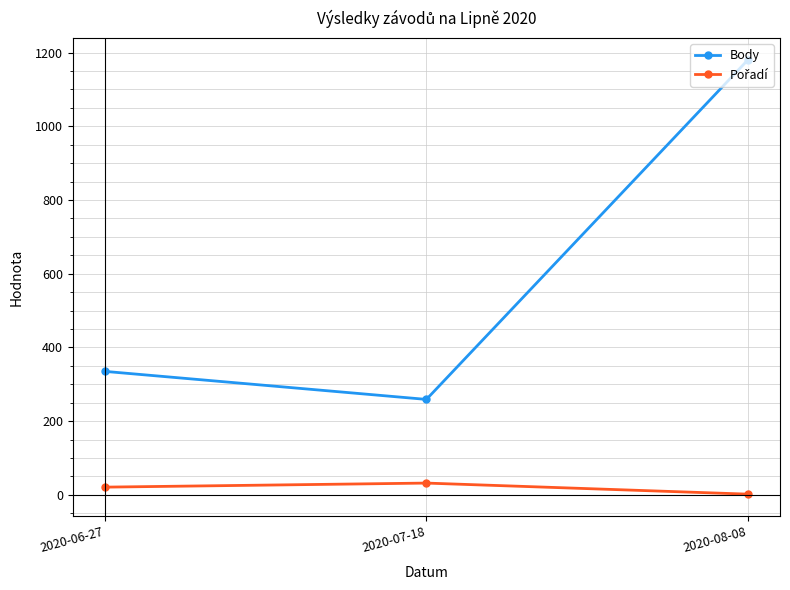

The value of Body at 2020-08-08 is 1928. True or false?

False